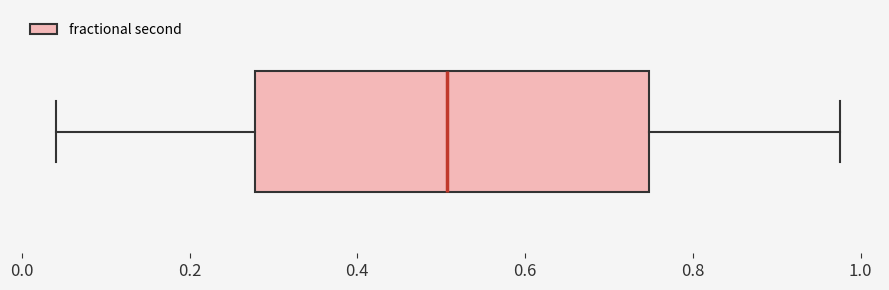

Where does the left whisker of the box end on the x-axis? The values are not printed on the chart, so give them approximately, as read against the axis.

0.04